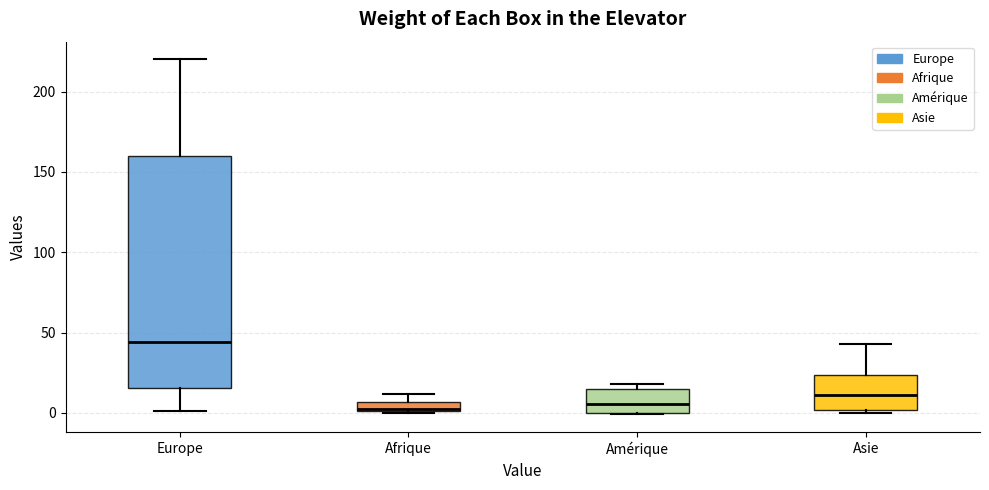

Where does the median line of the box for Europe sit on the y-axis? The values are not printed on the chart, so give them approximately, as read against the axis.

45